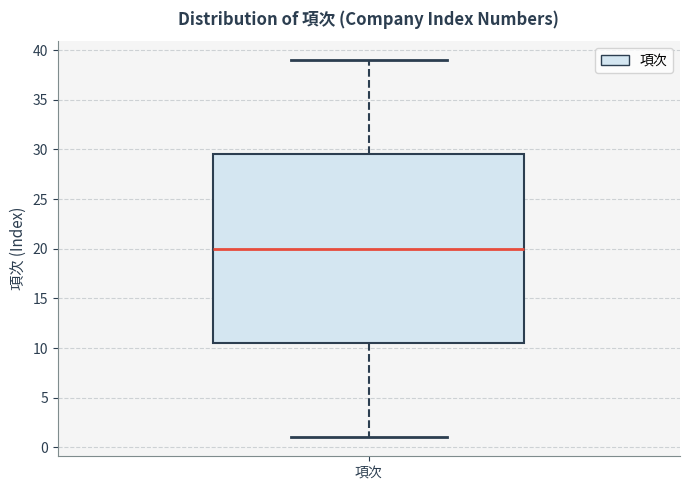

Where does the lower whisker of the box for 項次 end on the y-axis? The values are not printed on the chart, so give them approximately, as read against the axis.

1.0